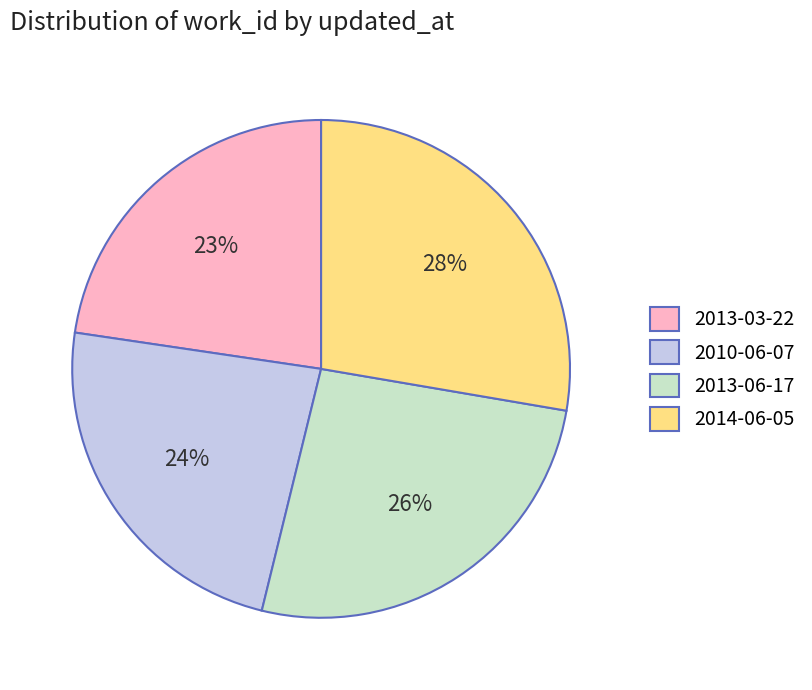

Is the sum of 2014-06-05 and 2013-06-17 greater than half?

Yes